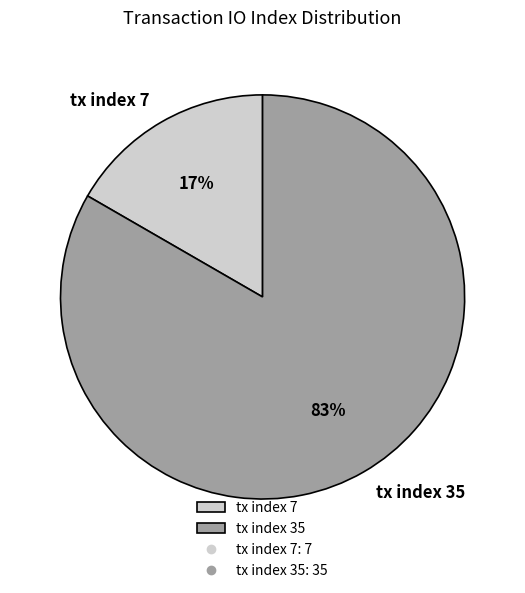

Is it true that tx index 35 is 83% of the pie?

True